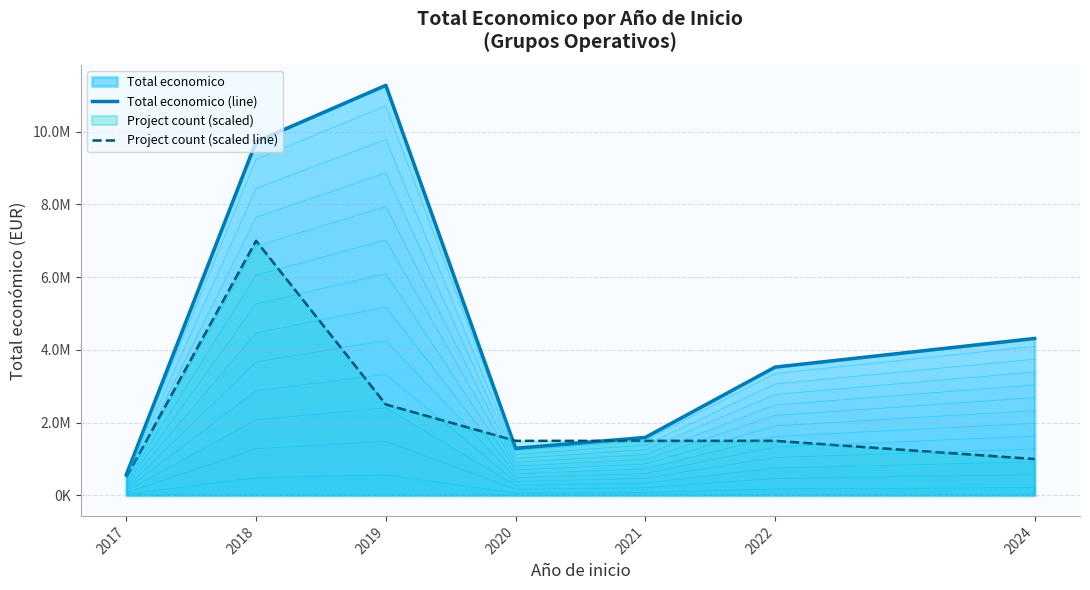

What is the total value across all series at 2019?

13773803